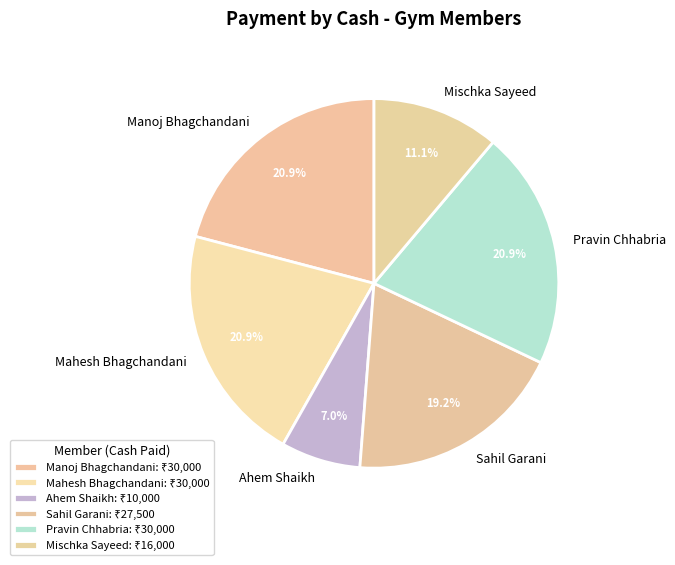

Does any single category account for the majority?

No